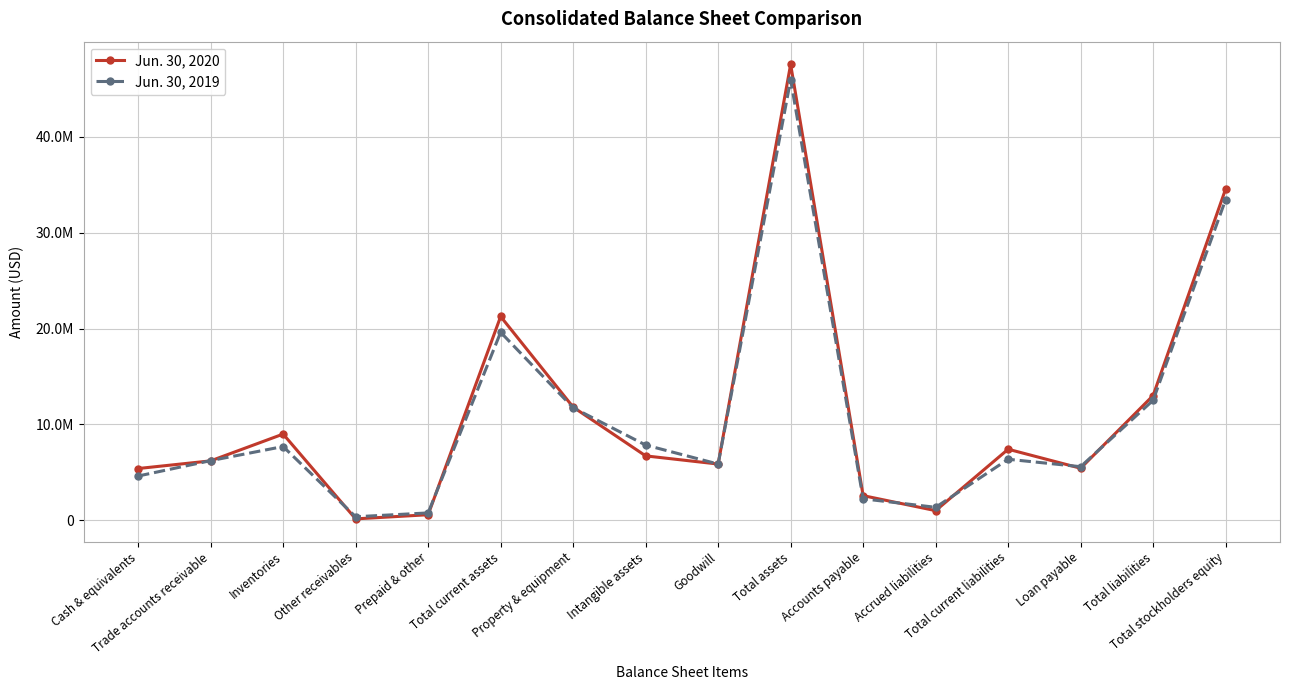

What is the difference between the Jun. 30, 2019 values at Loan payable and Total liabilities?

6932561